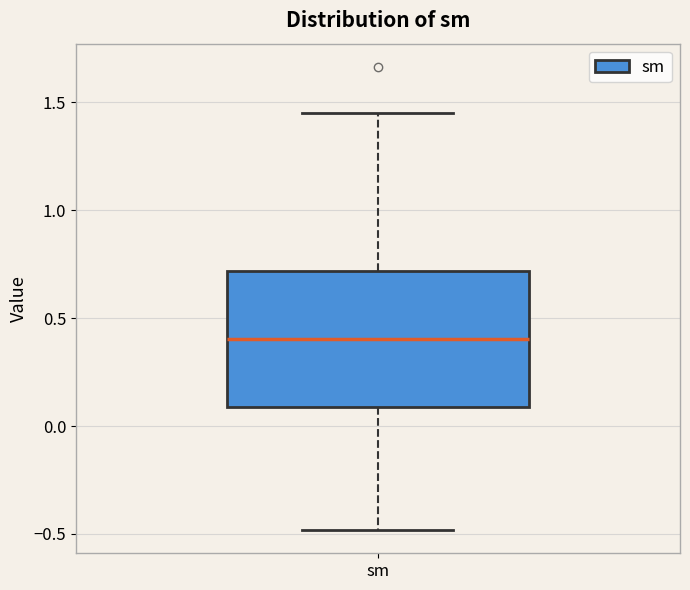

Where is the upper edge of the box for sm on the y-axis? The values are not printed on the chart, so give them approximately, as read against the axis.

0.70